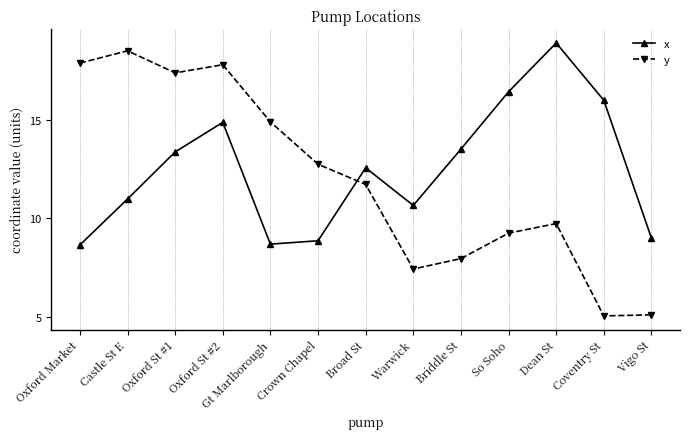

What is the difference between the maximum and minimum values in the x series?

10.3